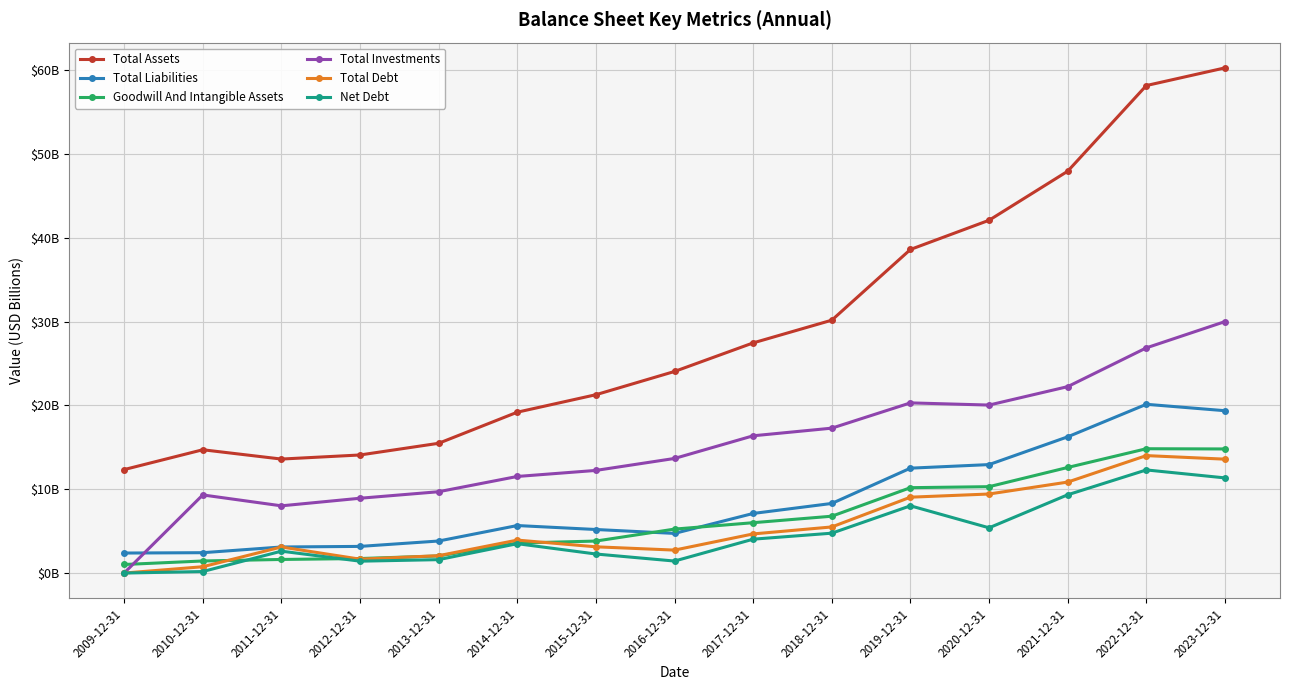

At how many categories does at least one series exceed 2?

15